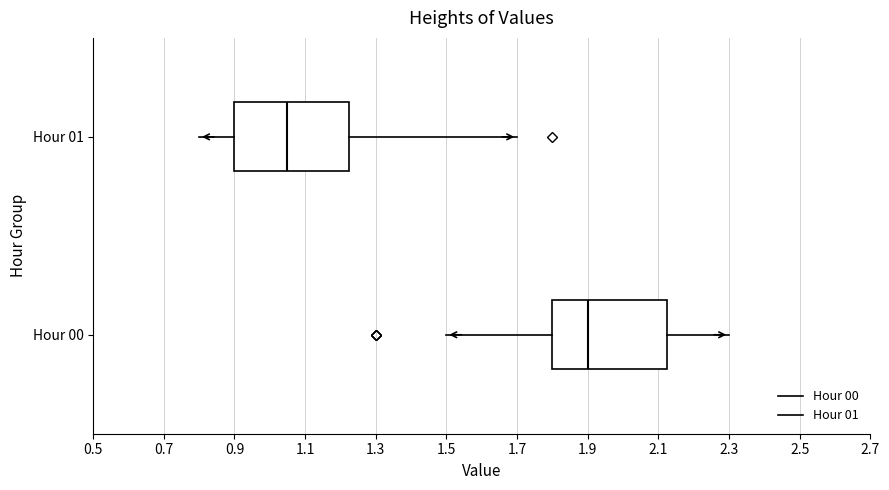

Reading bottom to top, read every box against the x-axis: the position of its median line, the range the box covers, and the ends of its whiskers. The values are not printed on the chart, so give them approximately, as read against the axis.

Hour 00: median 1.90, box 1.80 to 2.12, whiskers 1.50 to 2.30
Hour 01: median 1.06, box 0.90 to 1.22, whiskers 0.80 to 1.70